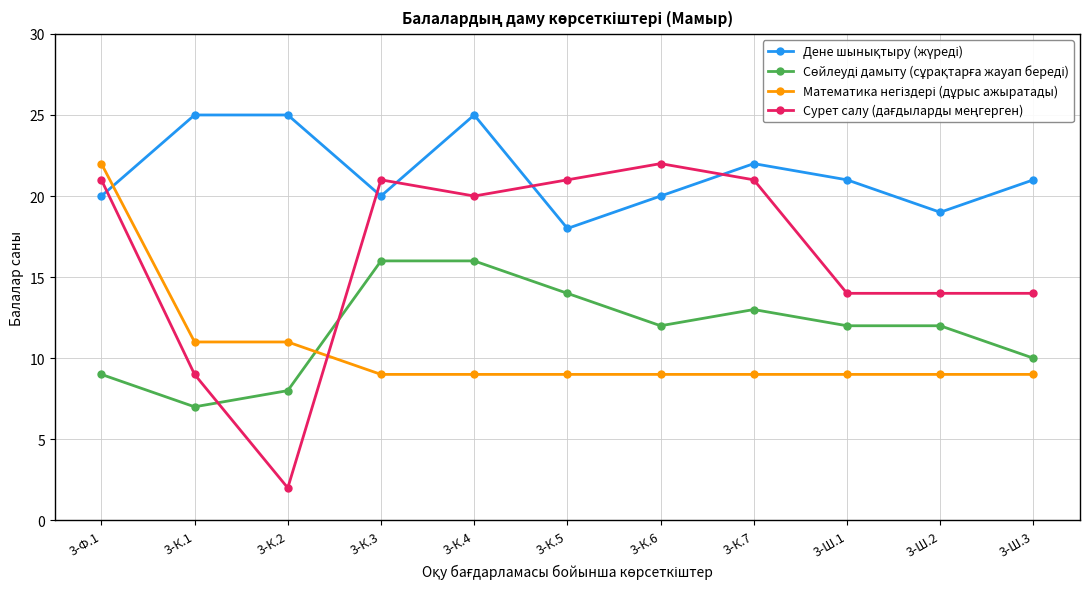

What position from the right is 3-К.7?

4